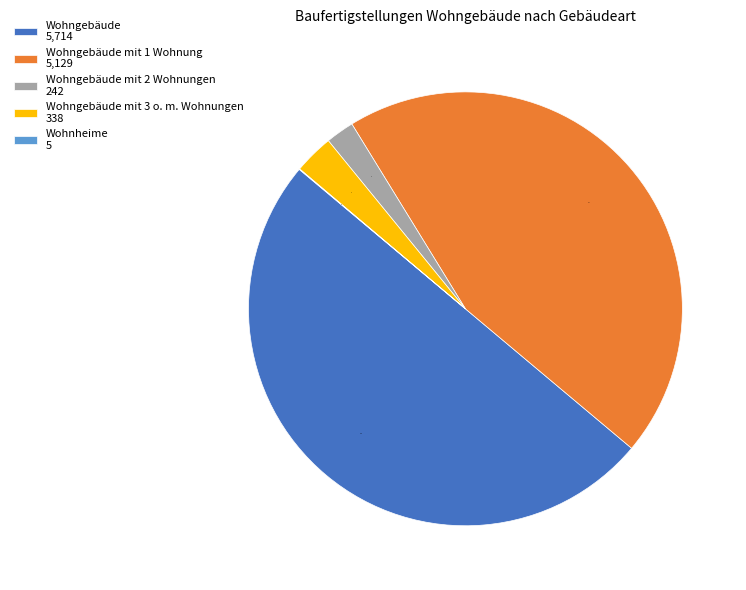

What is the largest slice in the pie chart?

Wohngebäude 5,714